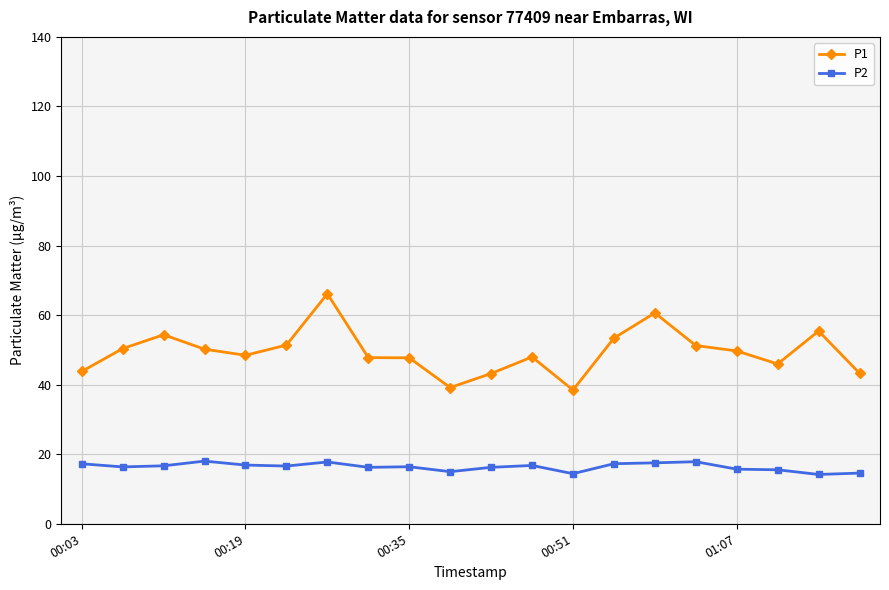

How many lines are shown in the chart?

2